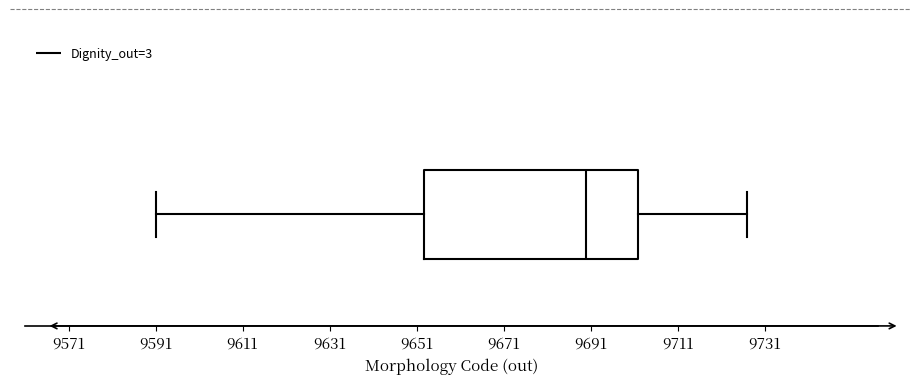

Transcribe this box plot: give where the median line is, the range the box spans, and where the two whiskers end, as read against the x-axis. The values are not printed on the chart, so give them approximately, as read against the axis.

median 9690, box 9652 to 9702, whiskers 9592 to 9728